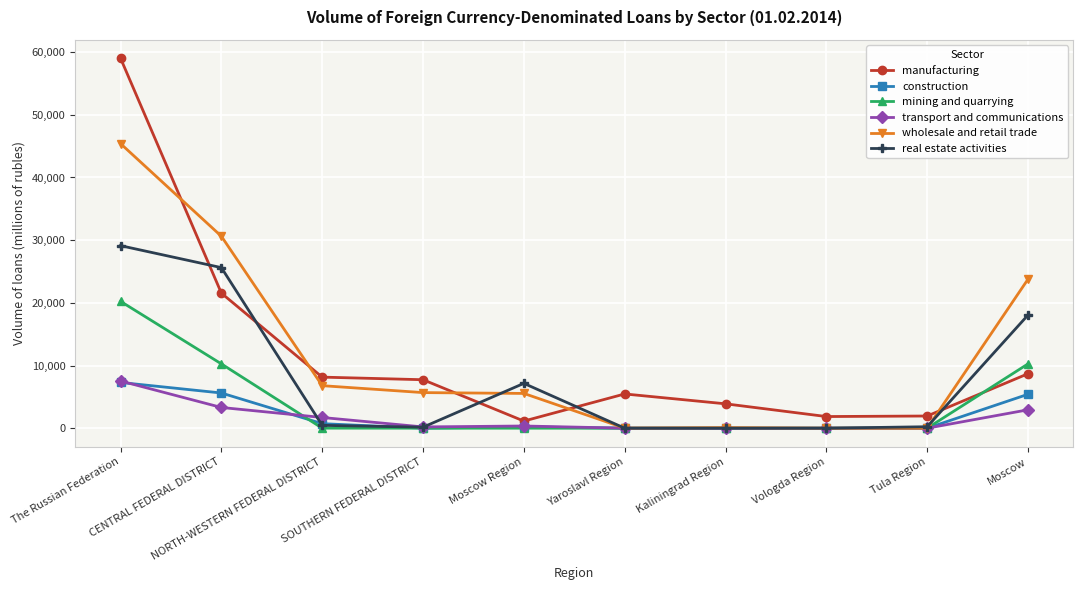

Is the value of mining and quarrying at NORTH-WESTERN FEDERAL DISTRICT greater than the value of manufacturing at Tula Region?

No